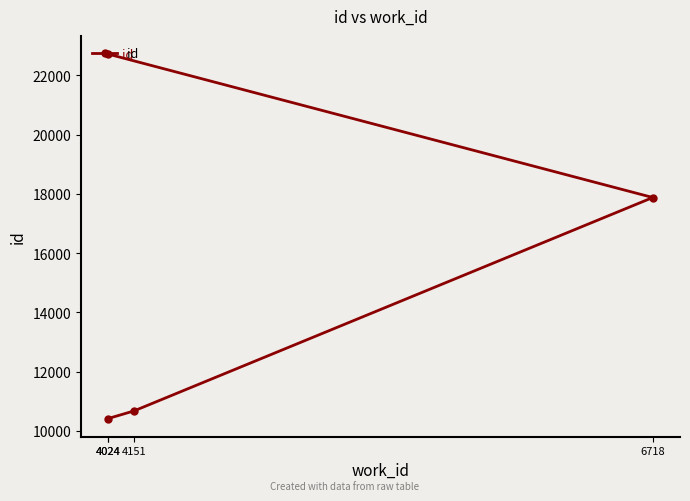

Between 4024 and 4024, which is larger?

4024